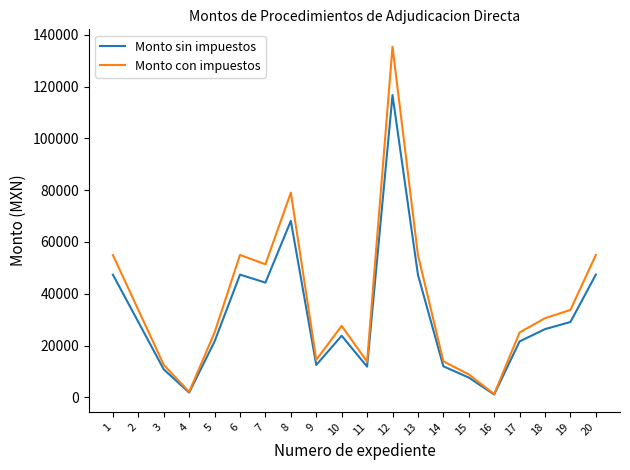

What is the total value across all series at 18?

56916.0